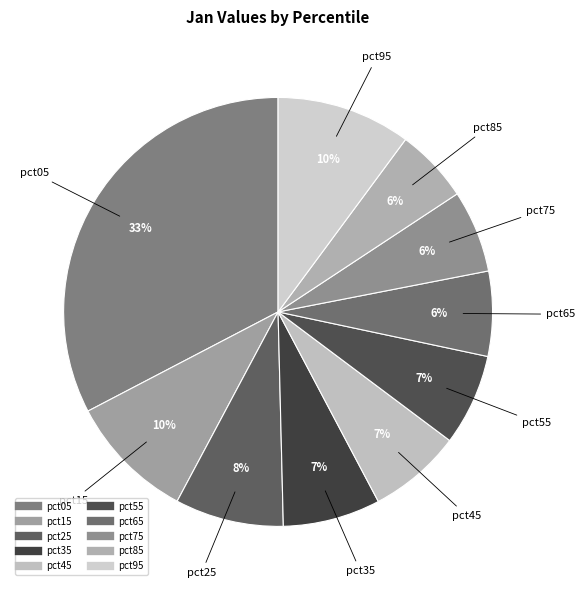

True or false: pct75 accounts for 6% of the total.

True